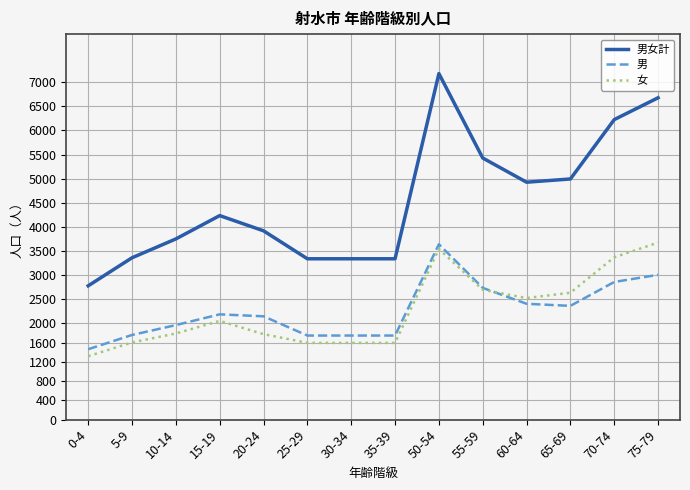

The value of 男女計 at 5-9 is 3359. True or false?

True